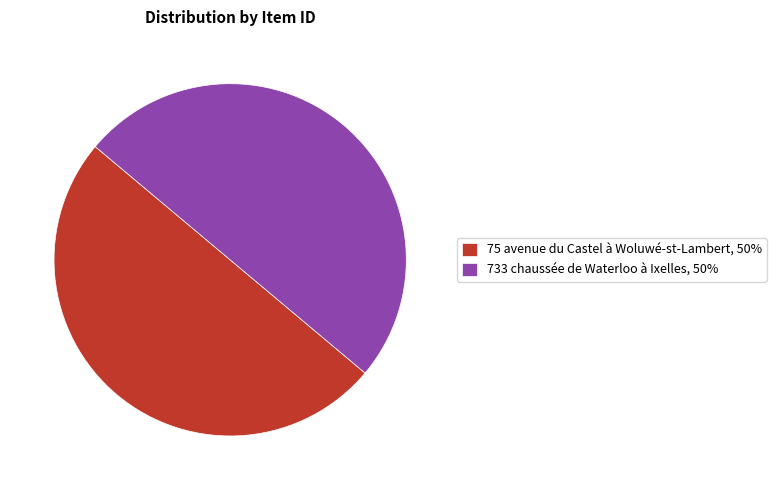

Is it true that 733 chaussée de Waterloo à Ixelles, 50% is 57% of the pie?

False